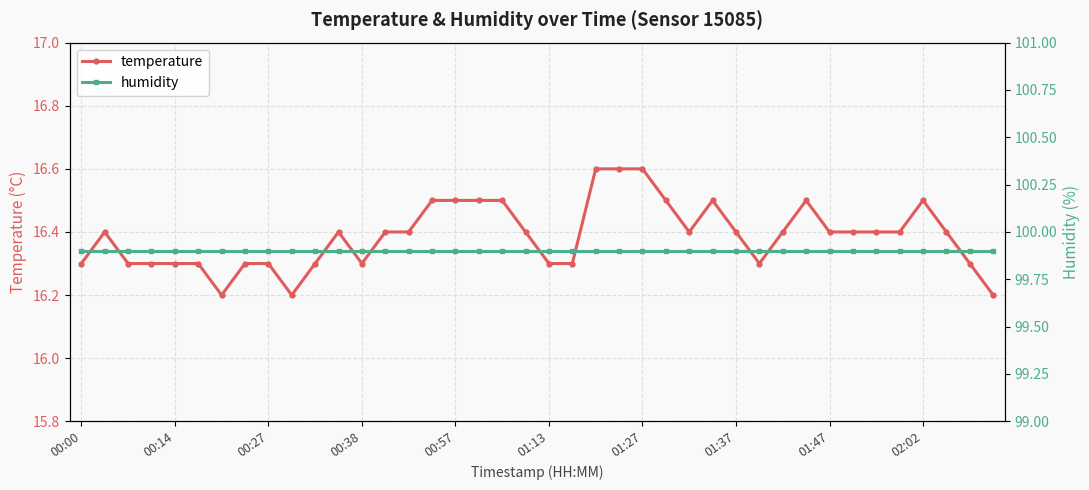

What are all the series names shown in the legend?

temperature, humidity